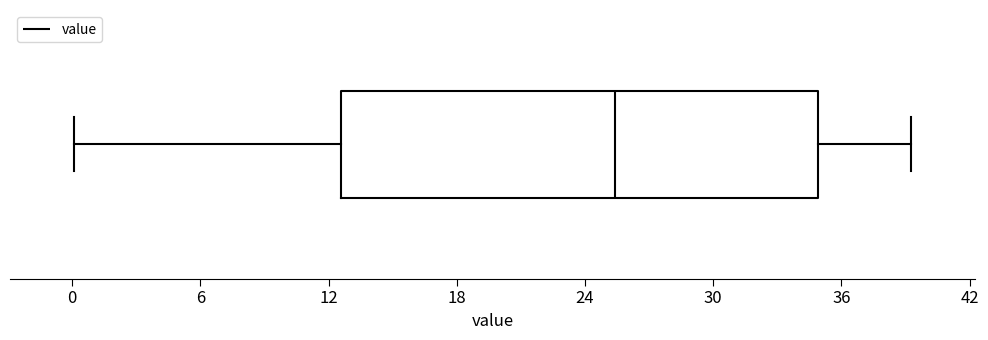

Read this box plot against the x-axis: the position of the median line, the range covered by the box, and the ends of both whiskers. The values are not printed on the chart, so give them approximately, as read against the axis.

median 25, box 13 to 35, whiskers 0 to 39